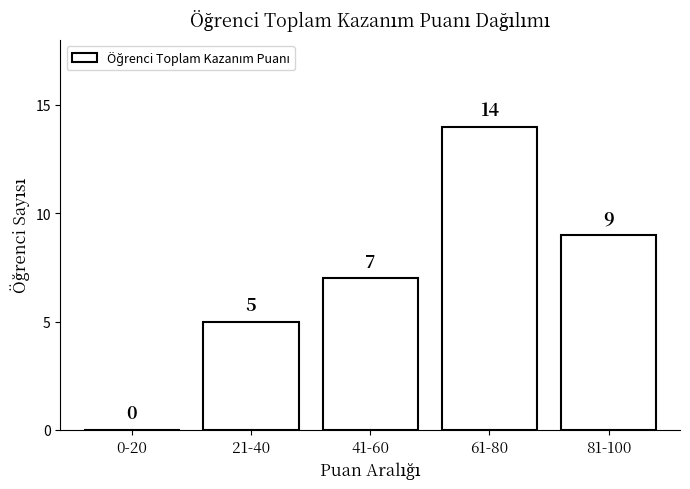

Reading right to left, extract all data points from this chart.

81-100=9	61-80=14	41-60=7	21-40=5	0-20=0